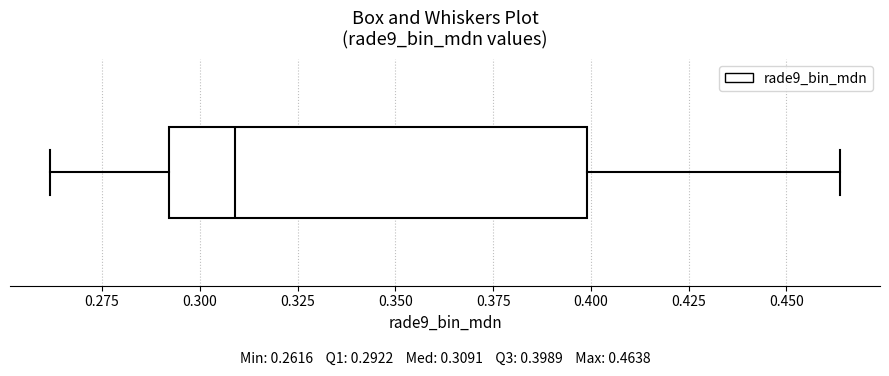

Where does the left whisker of the box end on the x-axis? The values are not printed on the chart, so give them approximately, as read against the axis.

0.260